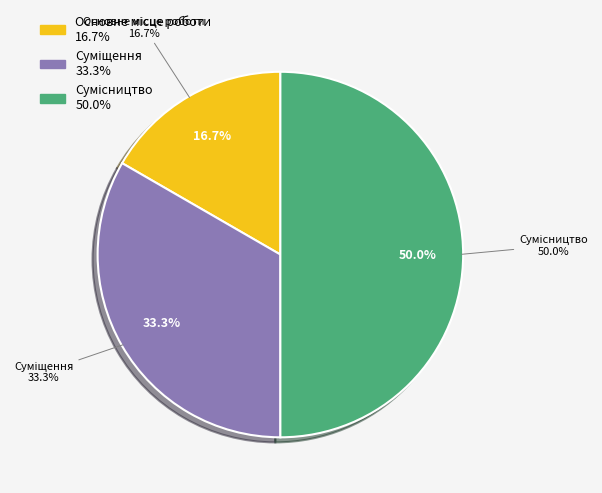

To the nearest percent, what is the difference between the Основне місце роботи and Сумісництво slice percentages?

33%